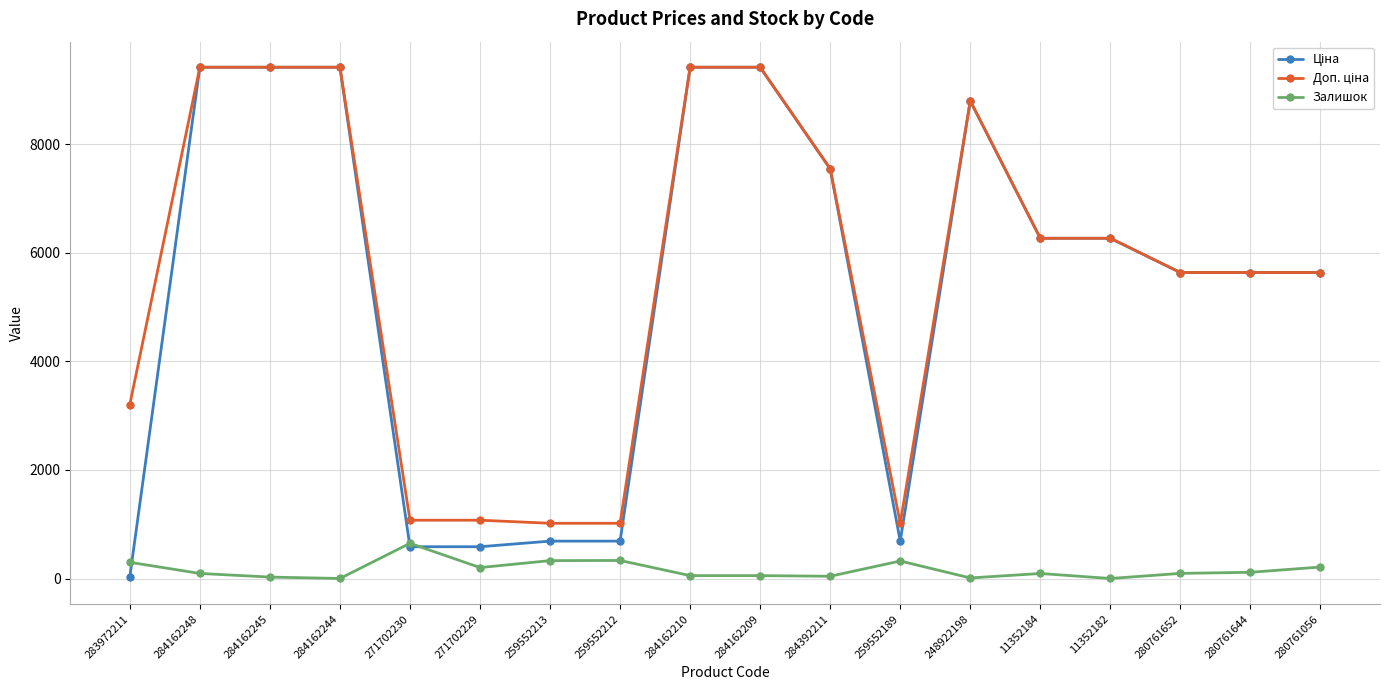

What is the difference between the highest and lowest values at 259552213?

687.8